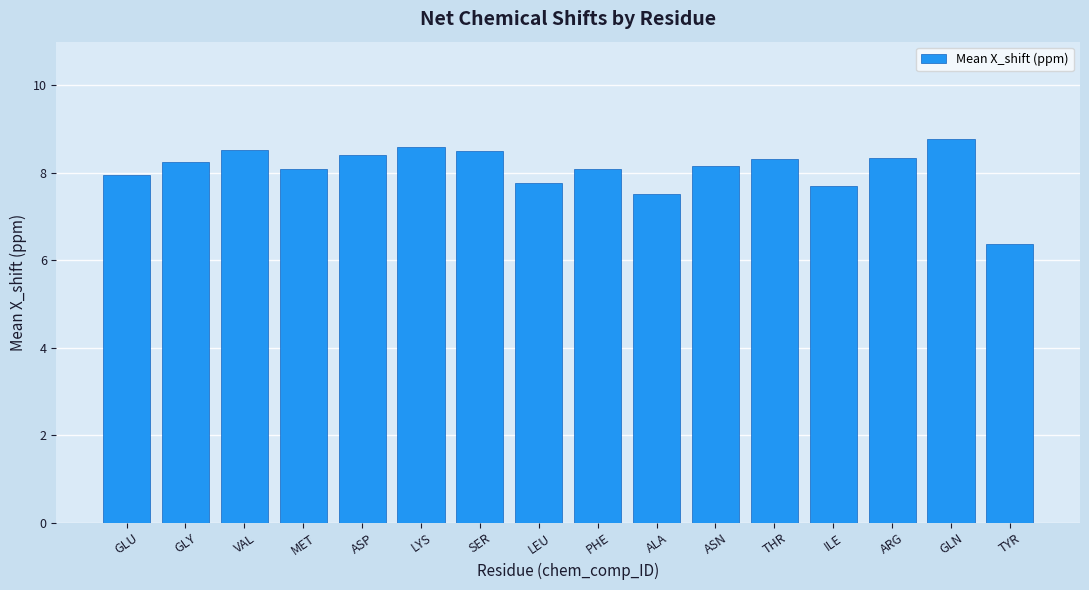

What is the average value?

8.1